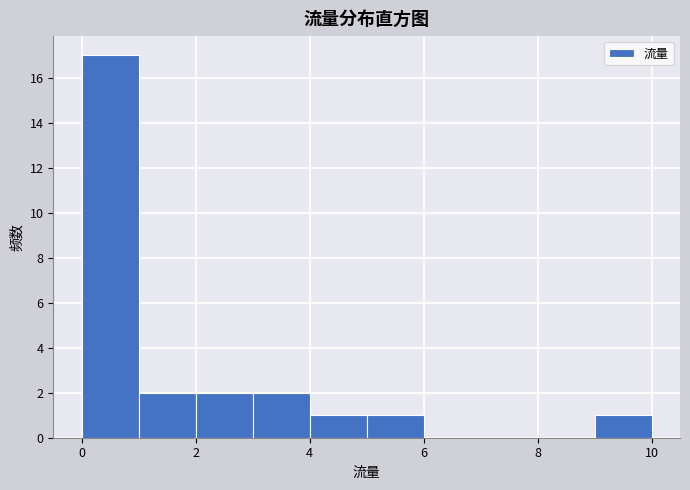

How tall is the bar that spans 0 to 1 on the x-axis? The values are not printed on the chart, so give them approximately, as read against the axis.

17